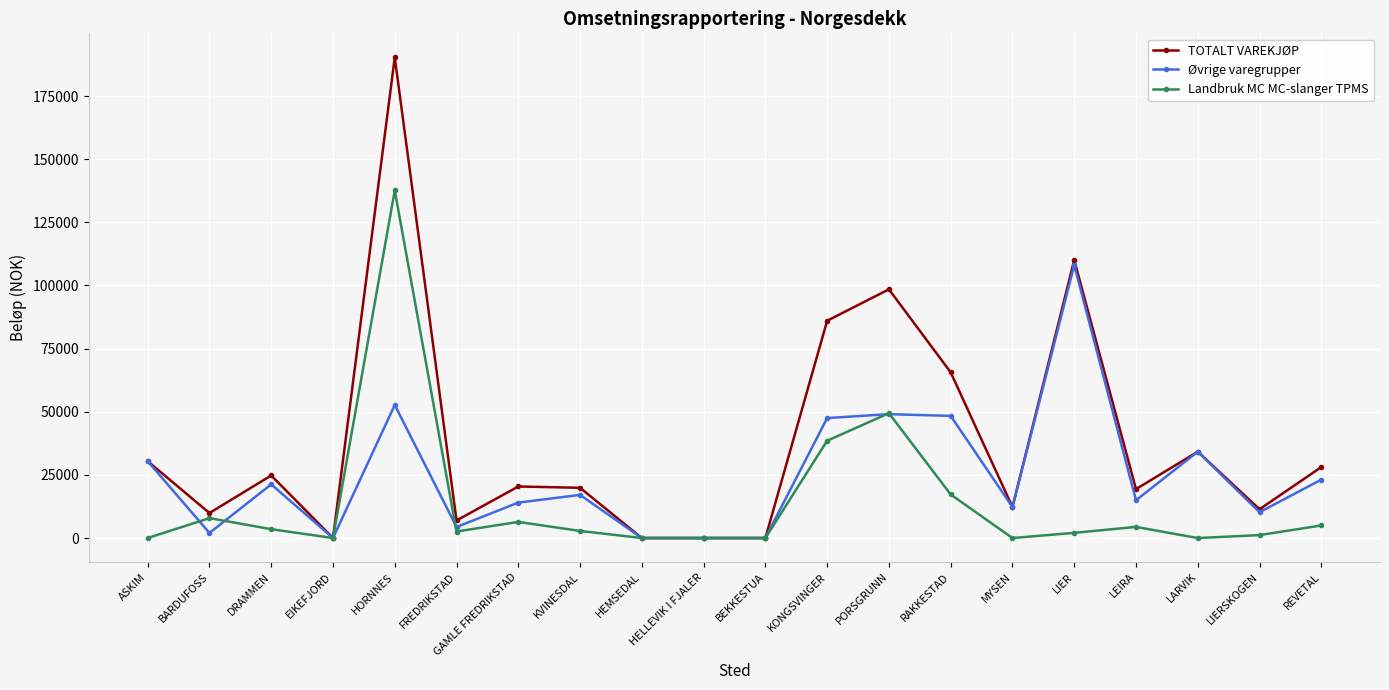

What is the label of the 13th point from the left?

PORSGRUNN